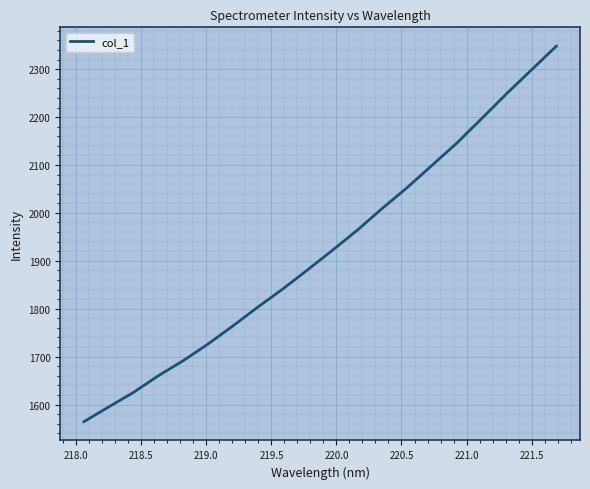

What is the greatest value displayed?

2348.2